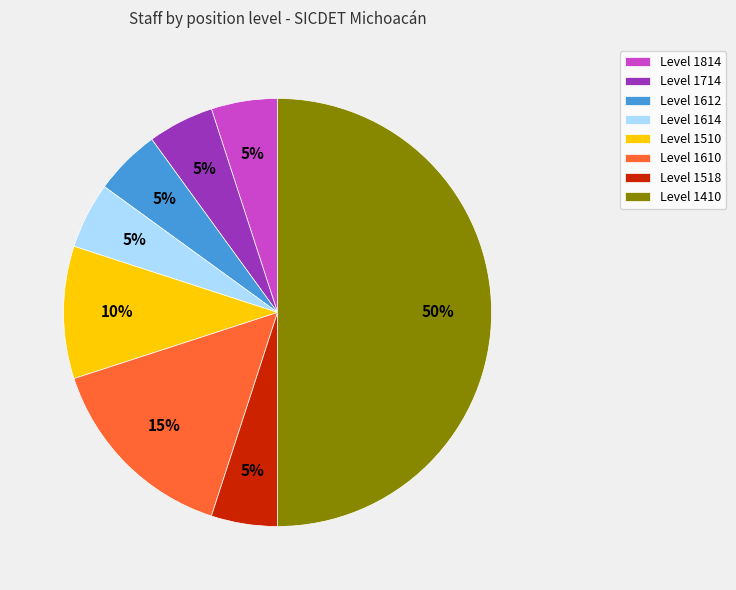

Which category has the biggest portion of the pie?

Level 1410